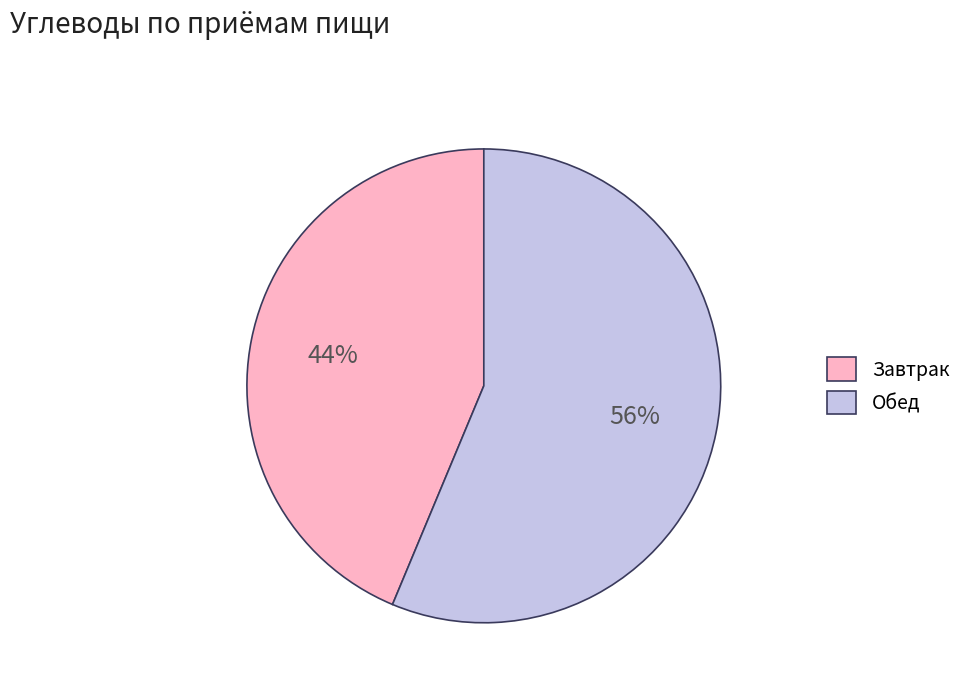

Is there any slice that represents more than half of the pie?

Yes